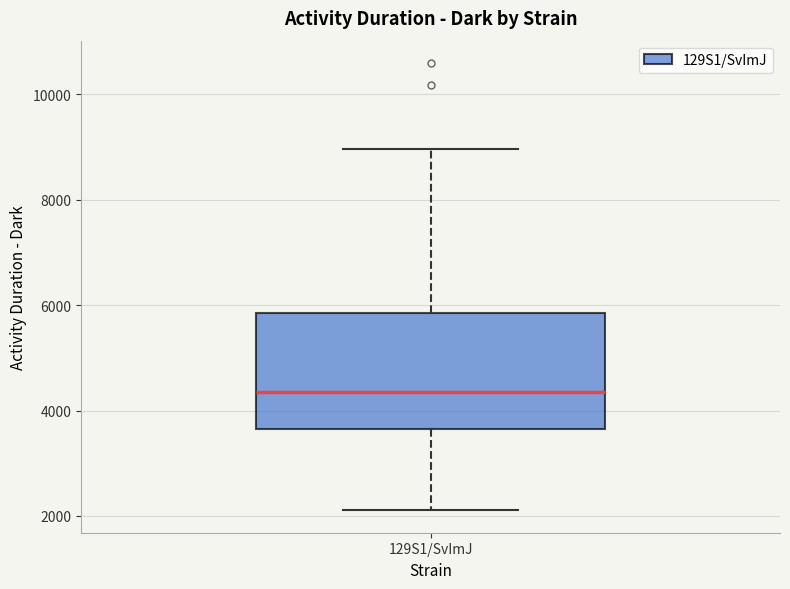

Where is the upper edge of the box for 129S1/SvImJ on the y-axis? The values are not printed on the chart, so give them approximately, as read against the axis.

5800